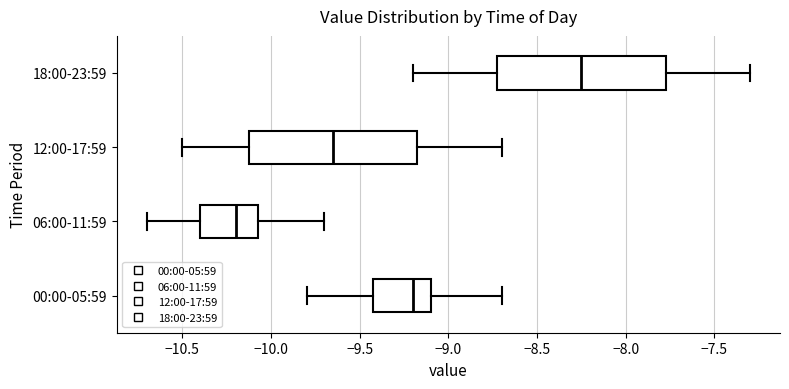

Reading bottom to top, read every box against the x-axis: the position of its median line, the range the box covers, and the ends of its whiskers. The values are not printed on the chart, so give them approximately, as read against the axis.

00:00-05:59: median -9.20, box -9.40 to -9.10, whiskers -9.80 to -8.70
06:00-11:59: median -10.20, box -10.40 to -10.05, whiskers -10.70 to -9.70
12:00-17:59: median -9.65, box -10.10 to -9.15, whiskers -10.50 to -8.70
18:00-23:59: median -8.25, box -8.70 to -7.75, whiskers -9.20 to -7.30